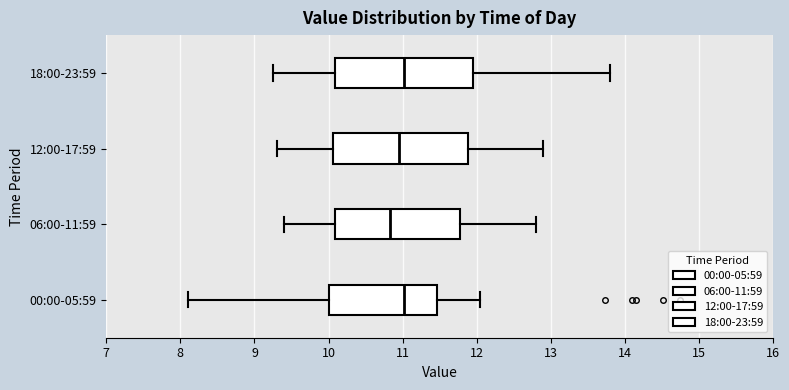

Reading bottom to top, read every box against the x-axis: the position of its median line, the range the box covers, and the ends of its whiskers. The values are not printed on the chart, so give them approximately, as read against the axis.

00:00-05:59: median 11.0, box 10.0 to 11.5, whiskers 8.1 to 12.1
06:00-11:59: median 10.8, box 10.1 to 11.8, whiskers 9.4 to 12.8
12:00-17:59: median 11.0, box 10.1 to 11.9, whiskers 9.3 to 12.9
18:00-23:59: median 11.0, box 10.1 to 12.0, whiskers 9.3 to 13.8